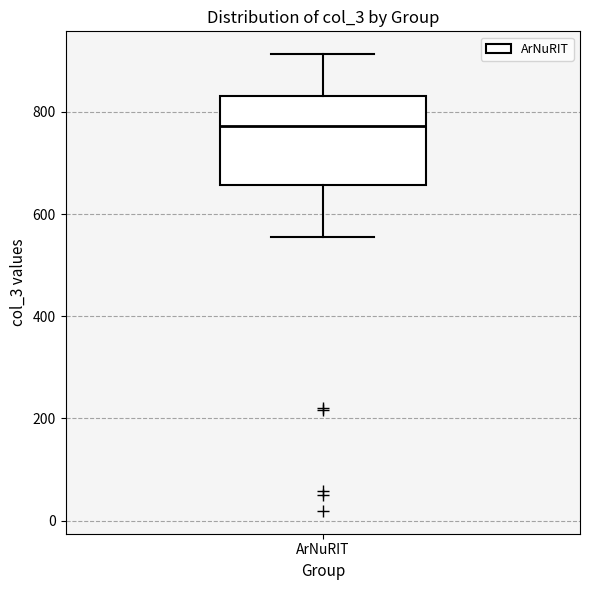

Read this box plot against the y-axis: the position of the median line, the range covered by the box, and the ends of both whiskers. The values are not printed on the chart, so give them approximately, as read against the axis.

median 780, box 660 to 840, whiskers 560 to 920